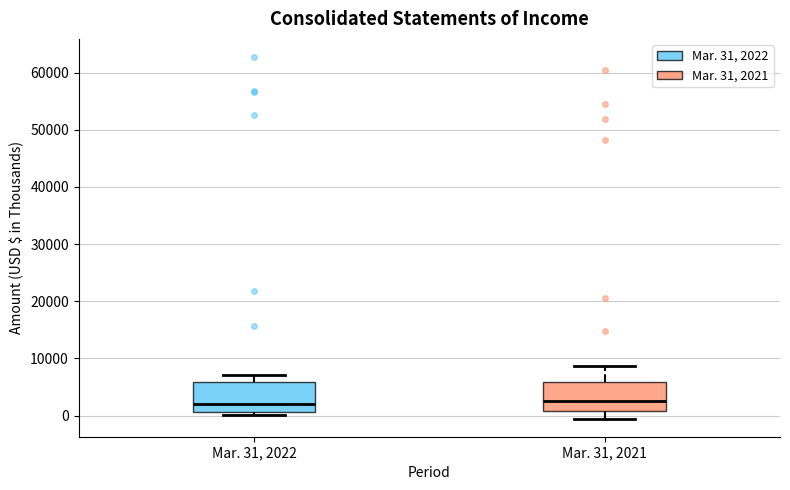

Reading left to right, transcribe this box plot: for each box, give where its median line is, the range the box spans, and where its two whiskers end, as read against the y-axis. The values are not printed on the chart, so give them approximately, as read against the axis.

Mar. 31, 2022: median 2000, box 1000 to 6000, whiskers 0 to 7000
Mar. 31, 2021: median 3000, box 1000 to 6000, whiskers -1000 to 9000